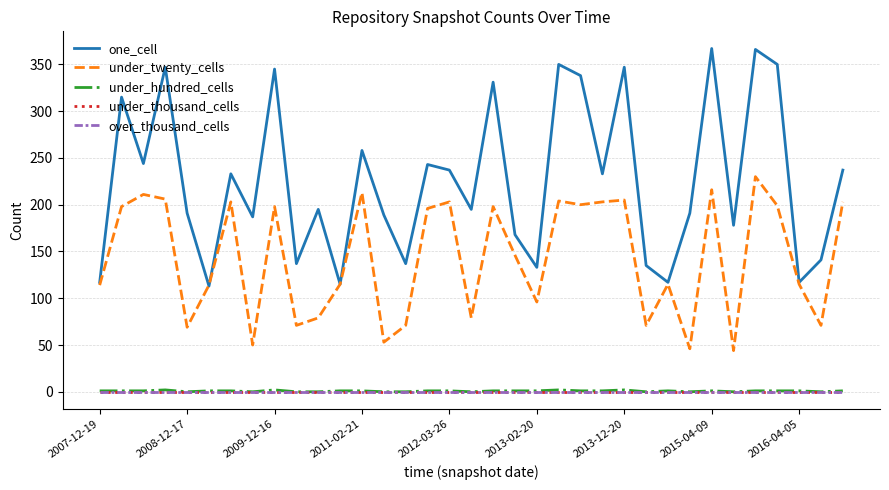

Is this an area chart (filled region under the line)?

No